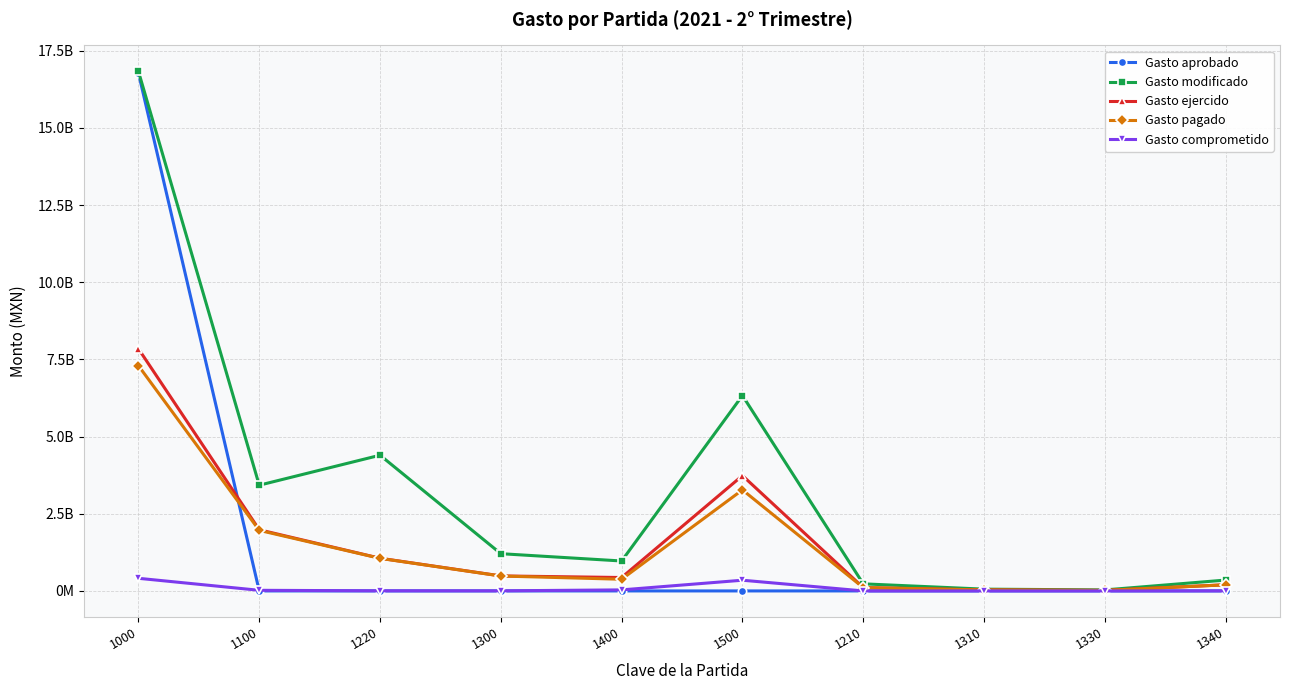

Does the chart have visible grid lines?

Yes